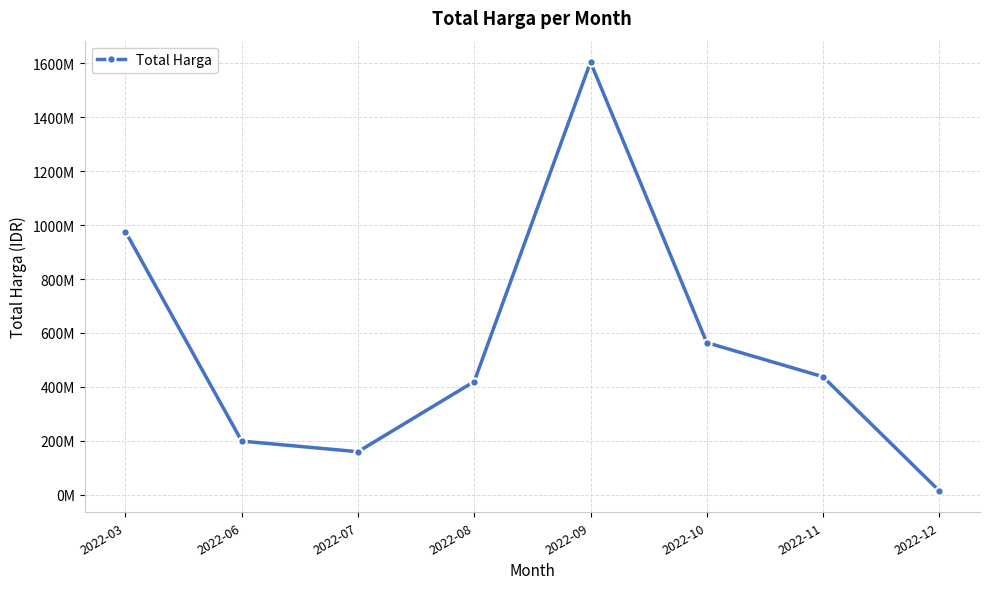

Does the chart display data point markers on the line(s)?

Yes